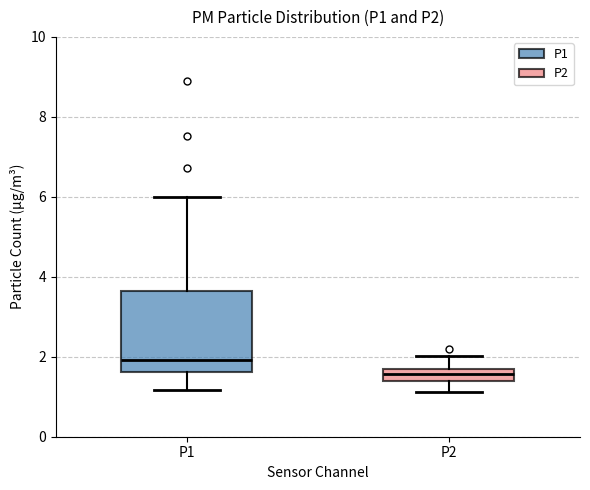

Which box has the highest median line?

P1